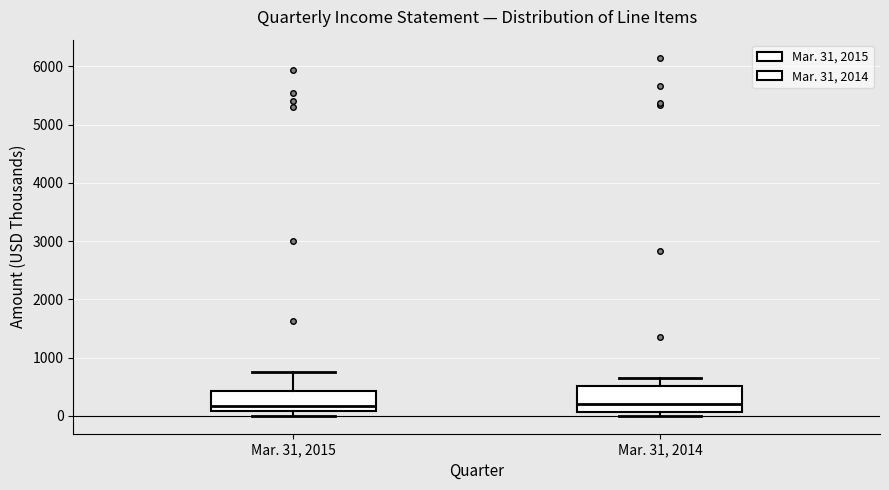

Where is the lower edge of the box for Mar. 31, 2015 on the y-axis? The values are not printed on the chart, so give them approximately, as read against the axis.

100